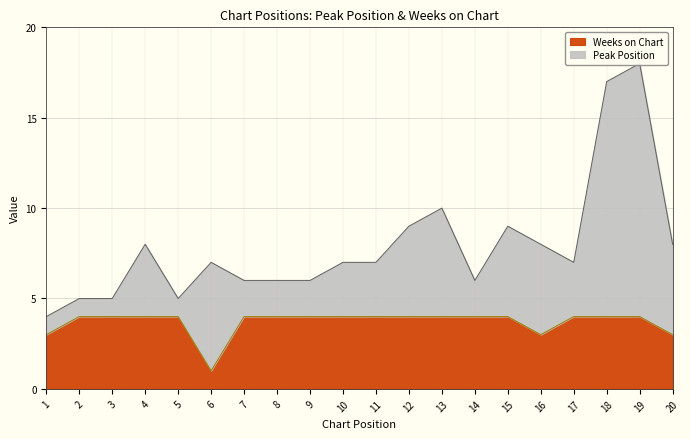

What is the average value?

4